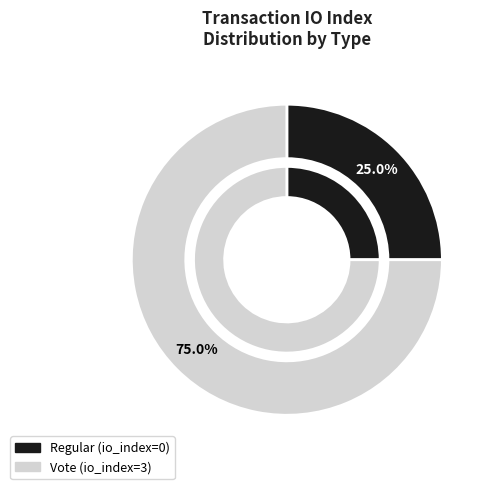

Does any single category account for the majority?

Yes